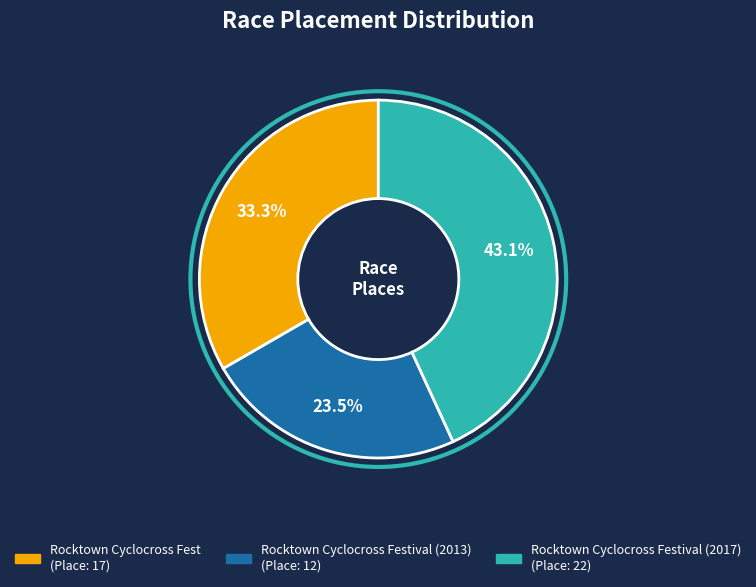

Does any single category account for the majority?

No